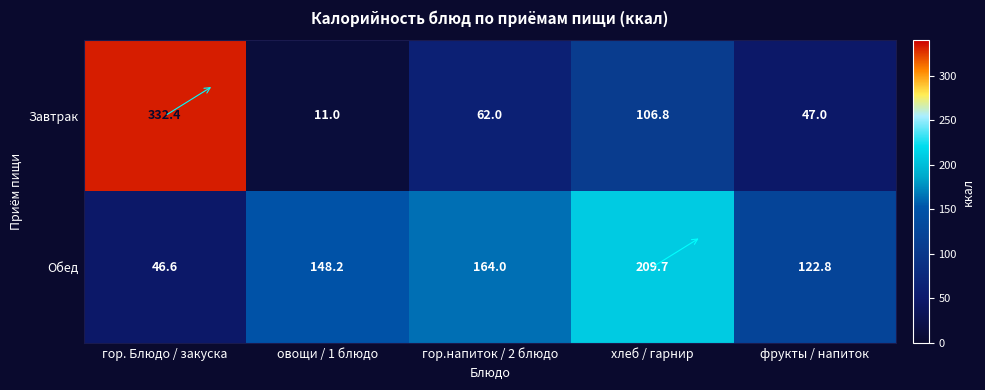

Count the number of data series in this chart.

2